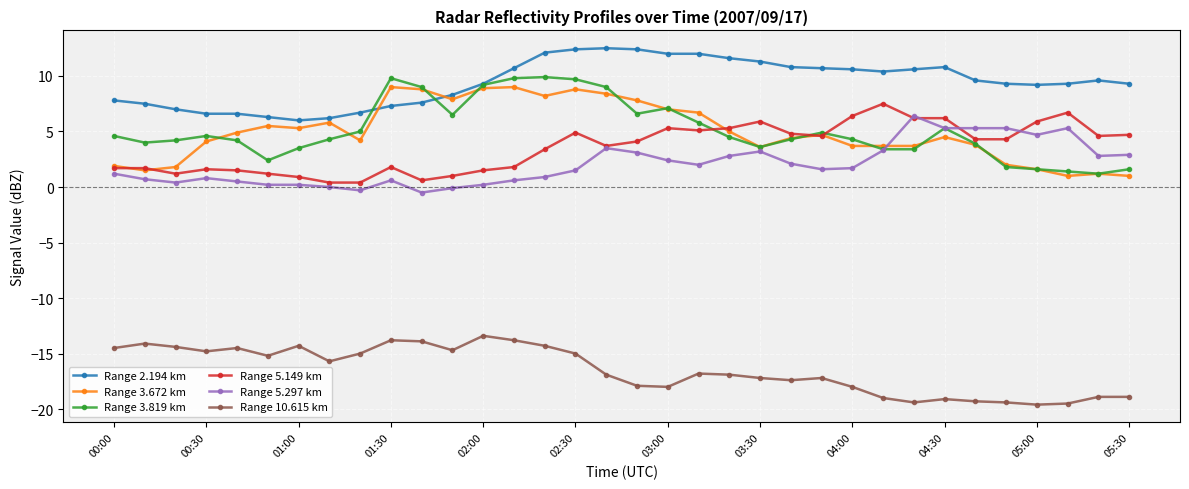

Which series has the largest total across all categories?

Range 2.194 km